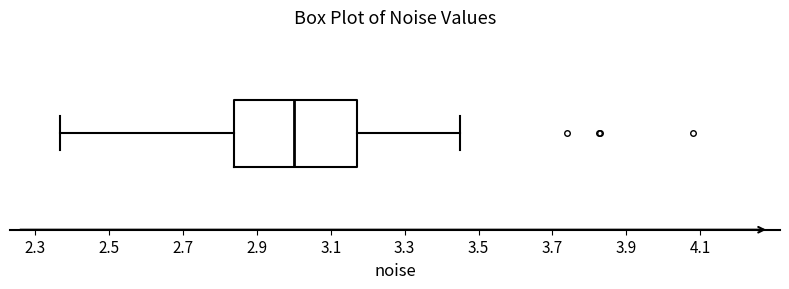

Read this box plot against the x-axis: the position of the median line, the range covered by the box, and the ends of both whiskers. The values are not printed on the chart, so give them approximately, as read against the axis.

median 3.00, box 2.84 to 3.18, whiskers 2.36 to 3.46